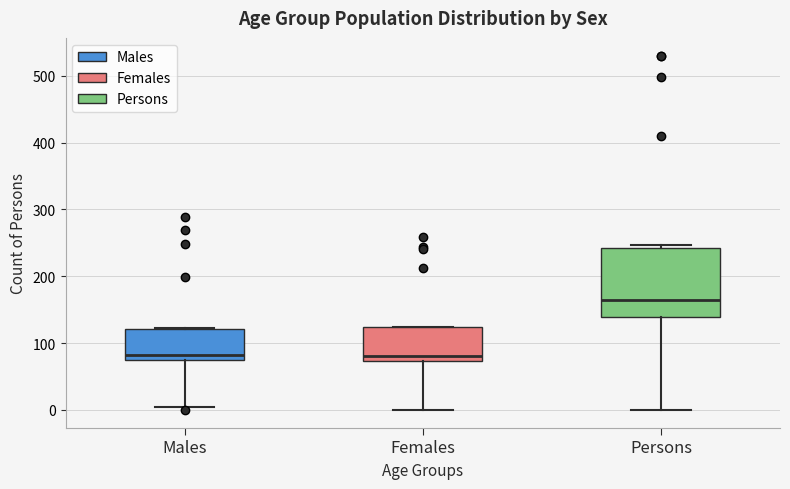

Reading left to right, transcribe this box plot: for each box, give where its median line is, the range the box spans, and where its two whiskers end, as read against the y-axis. The values are not printed on the chart, so give them approximately, as read against the axis.

Males: median 80, box 70 to 120, whiskers 0 to 120
Females: median 80, box 70 to 120, whiskers 0 to 120
Persons: median 170, box 140 to 240, whiskers 0 to 250